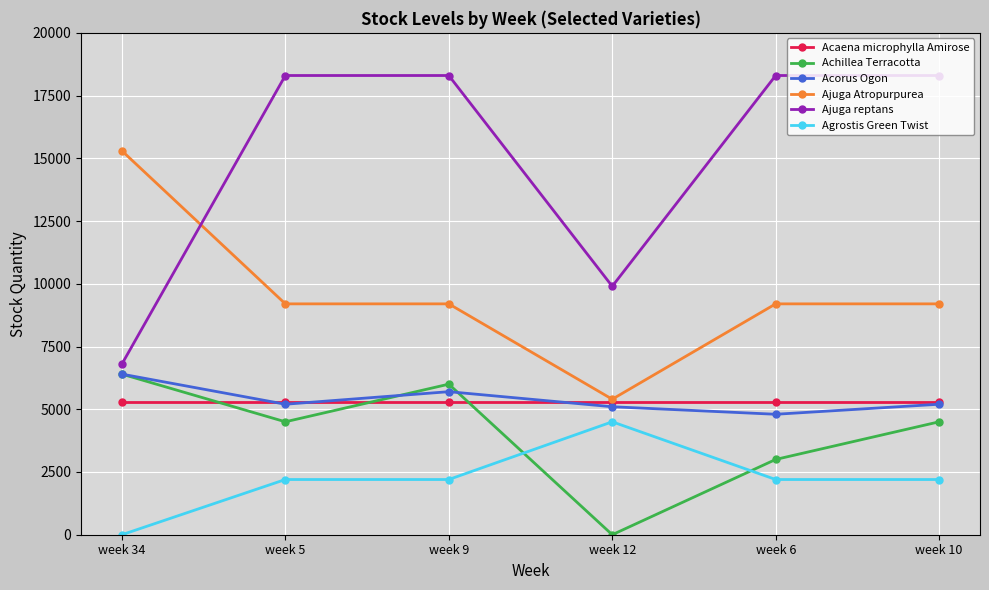

At which category is the sum across all series the highest?

week 9